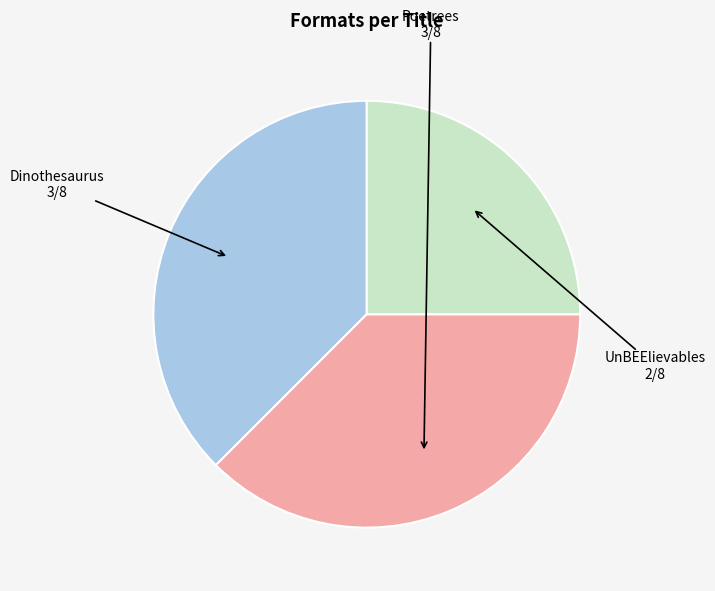

Does any single category account for the majority?

No